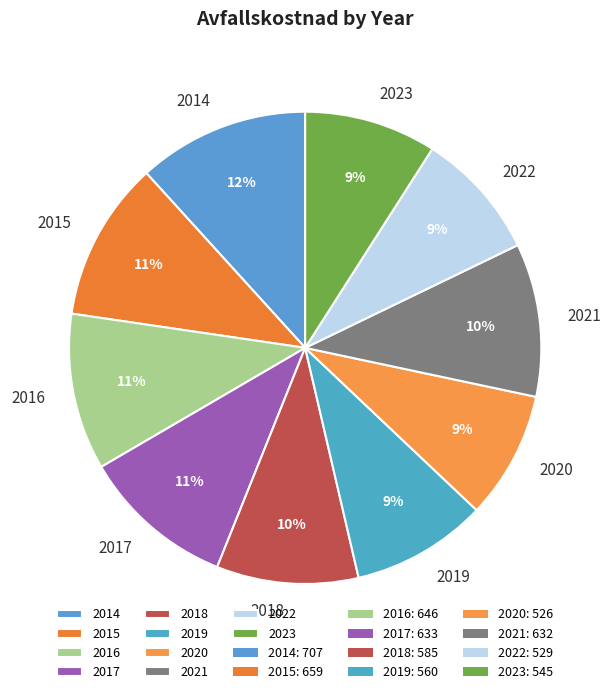

How many slices are in this pie chart?

10